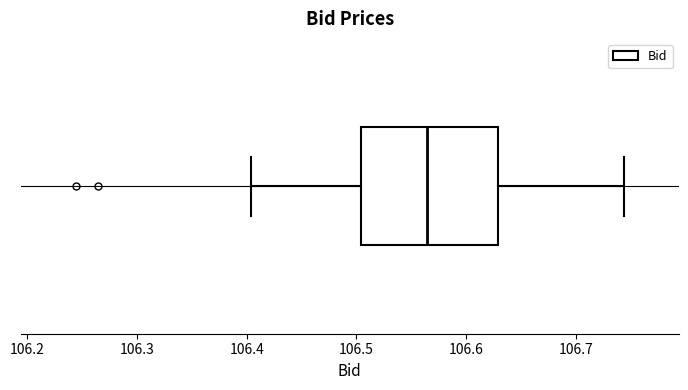

Transcribe this box plot: give where the median line is, the range the box spans, and where the two whiskers end, as read against the x-axis. The values are not printed on the chart, so give them approximately, as read against the axis.

median 106.56, box 106.50 to 106.63, whiskers 106.40 to 106.74